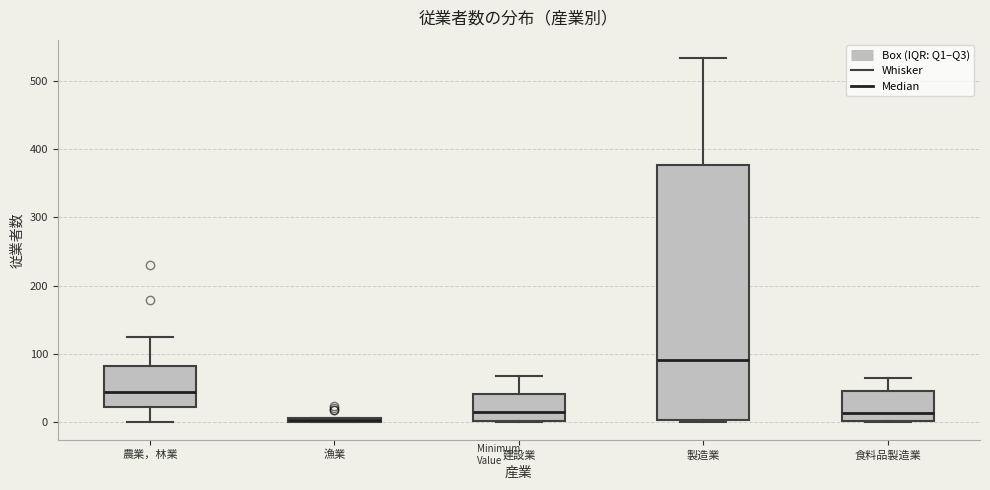

Where does the median line of the box for 食料品製造業 sit on the y-axis? The values are not printed on the chart, so give them approximately, as read against the axis.

10